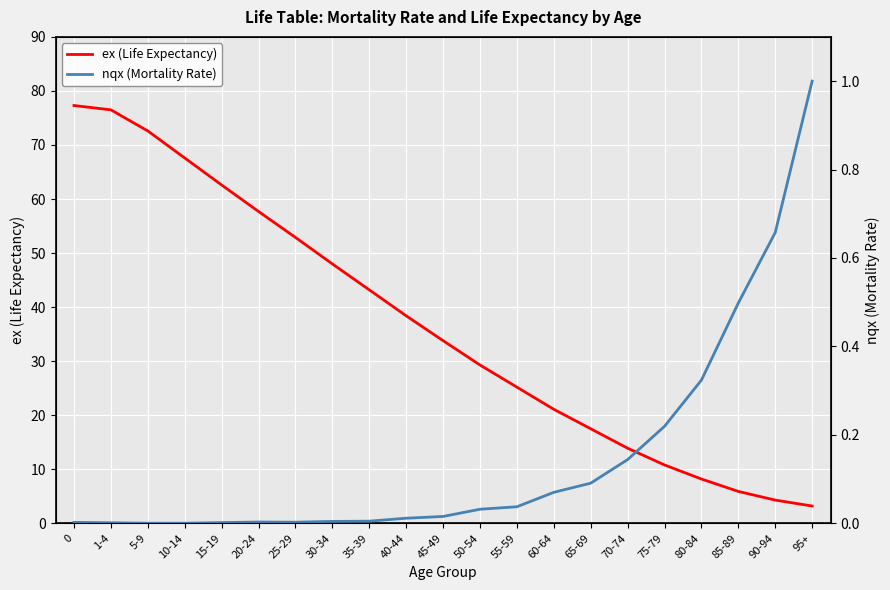

Which series changed the most between 1-4 and 70-74?

ex (Life Expectancy)